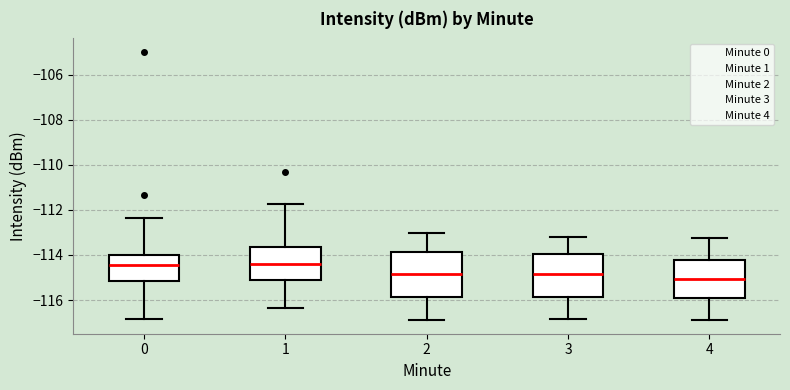

Reading left to right, transcribe this box plot: for each box, give where its median line is, the range the box spans, and where its two whiskers end, as read against the y-axis. The values are not printed on the chart, so give them approximately, as read against the axis.

0: median -114.4, box -115.2 to -114.0, whiskers -116.8 to -112.4
1: median -114.4, box -115.2 to -113.6, whiskers -116.4 to -111.8
2: median -114.8, box -115.8 to -113.8, whiskers -116.8 to -113.0
3: median -114.8, box -115.8 to -114.0, whiskers -116.8 to -113.2
4: median -115.0, box -116.0 to -114.2, whiskers -117.0 to -113.2